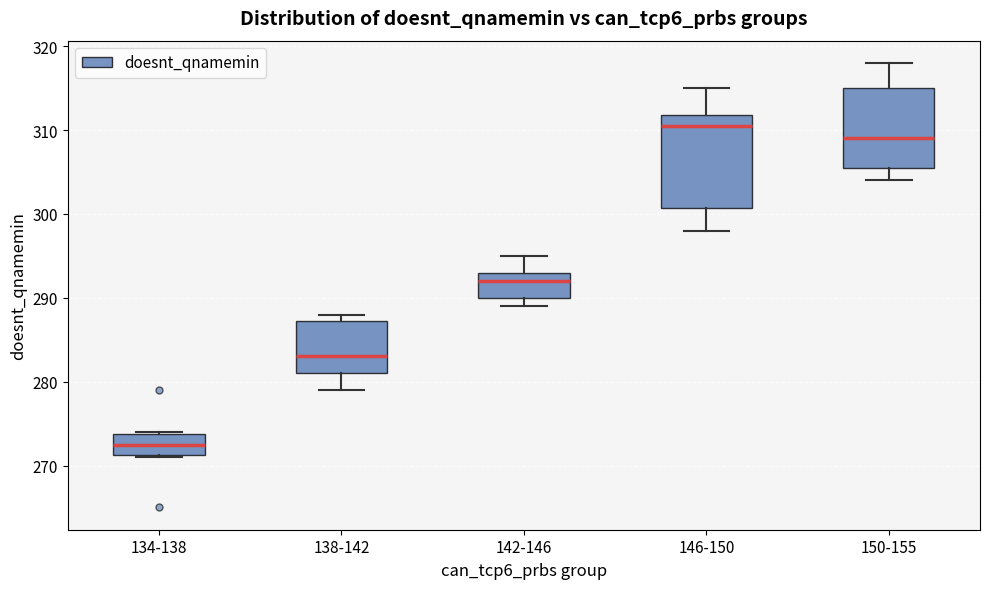

Which box is the tallest, from its lower edge to its upper edge?

146-150